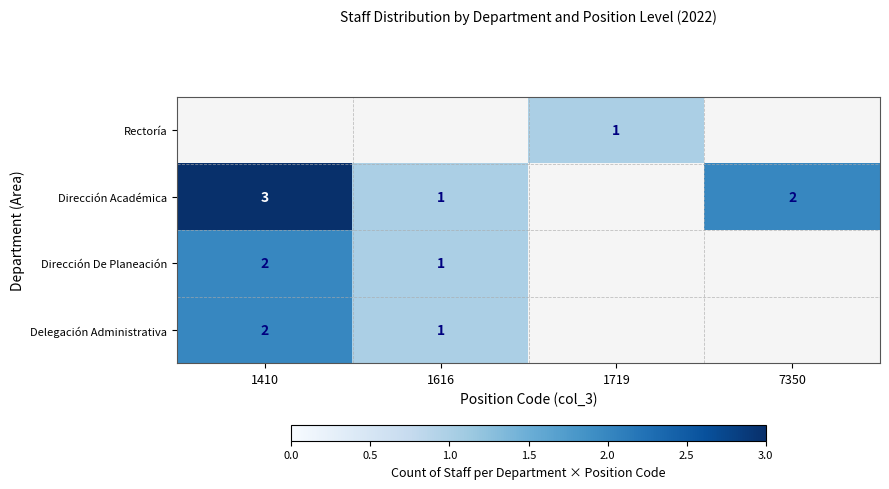

Is it true that Dirección Académica equals 1 at 1616?

True